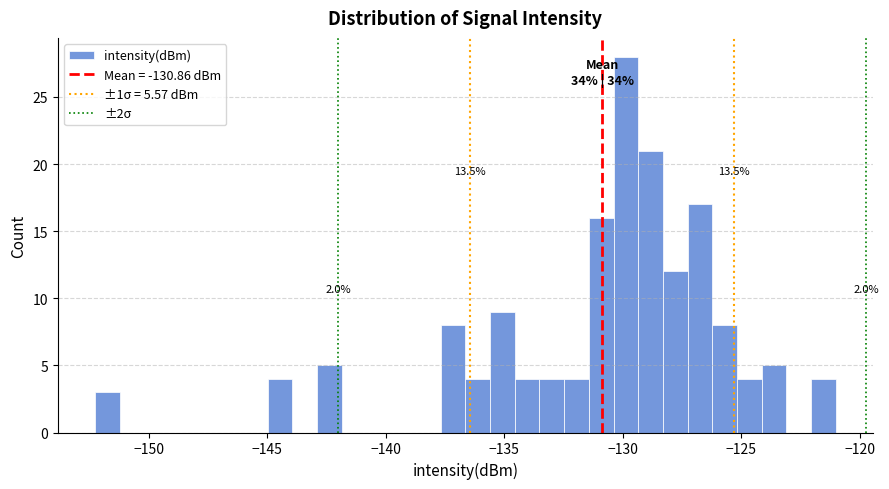

Around what value on the x-axis is the tallest bar? Give the approximate position of its centre, as read against the axis.

-130.0